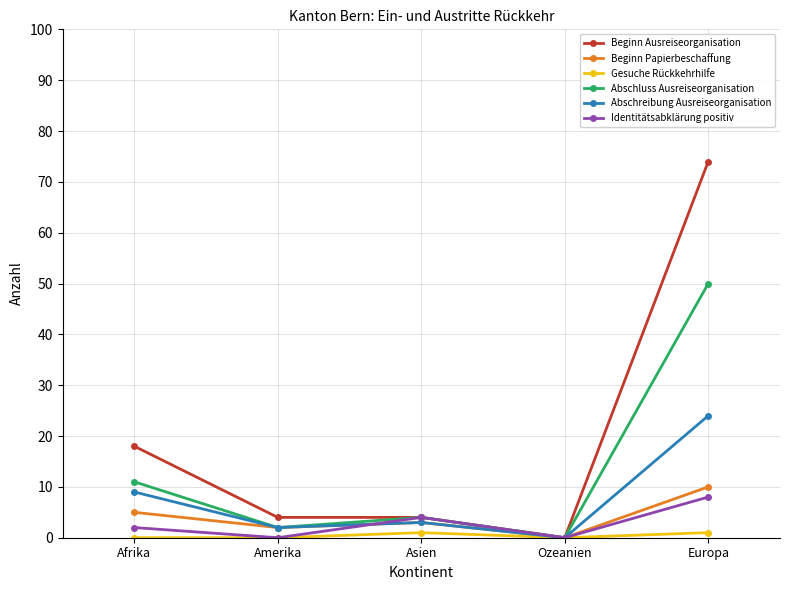

How many interior local peaks does the Abschreibung Ausreiseorganisation series have?

1